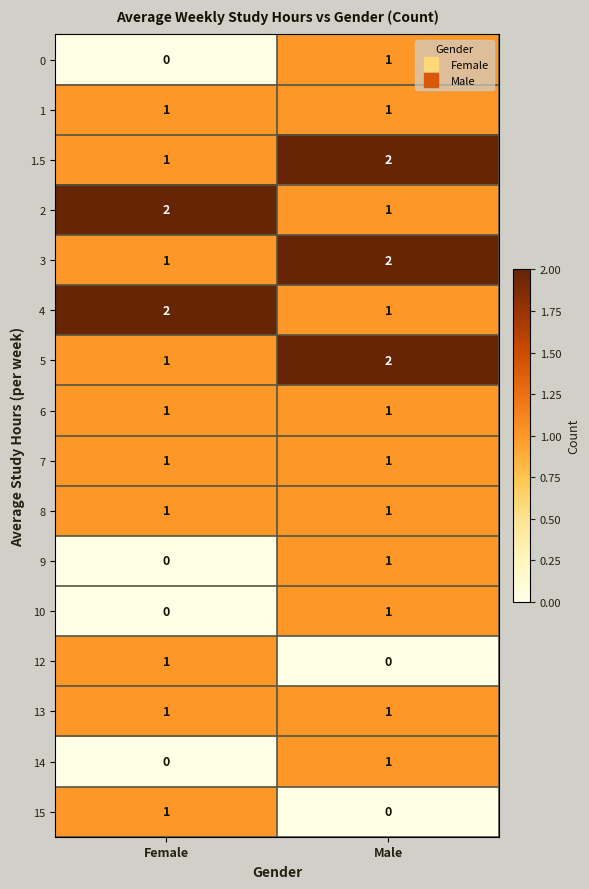

At how many categories does at least one series exceed 0?

2